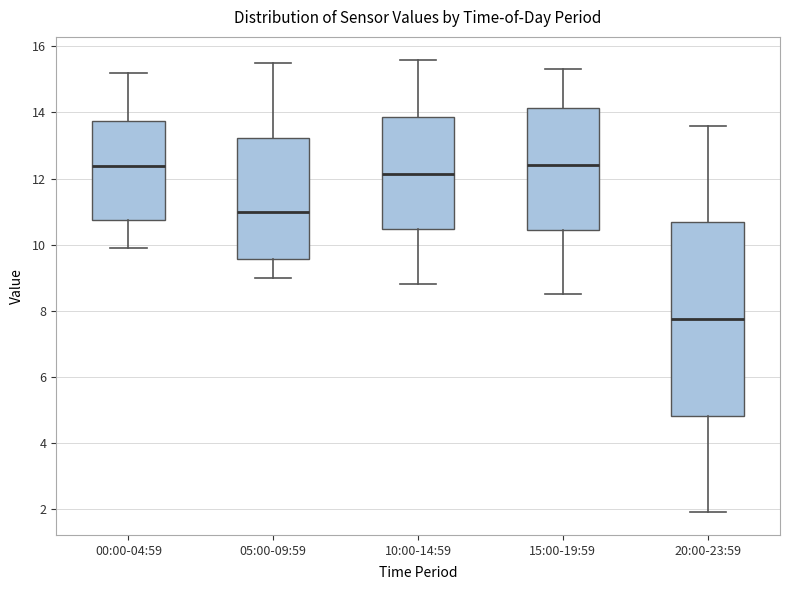

Comparing the boxes themselves (not the whiskers), which one is the tallest?

20:00-23:59